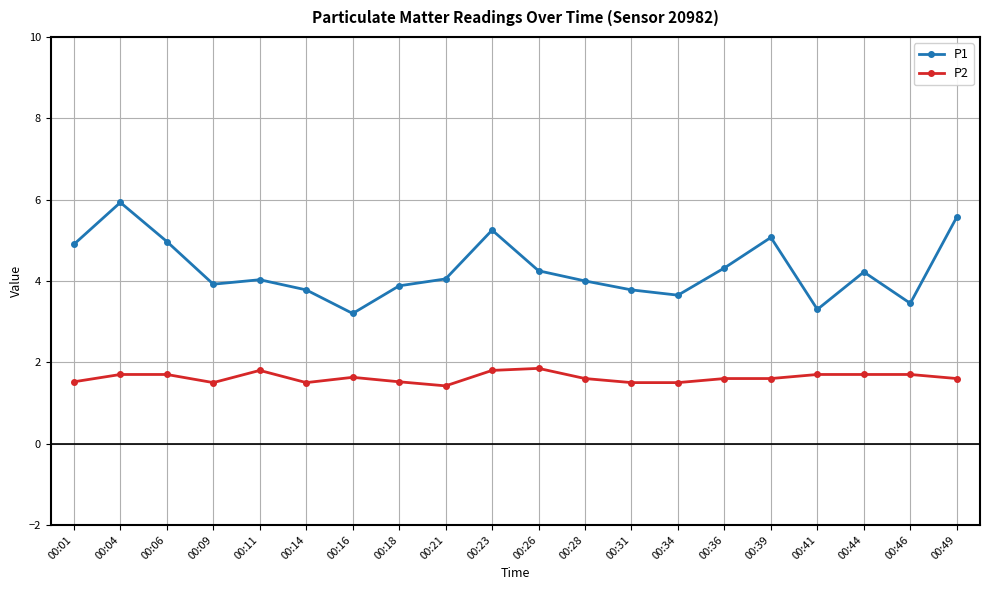

Where is the first local minimum for P1?

00:09